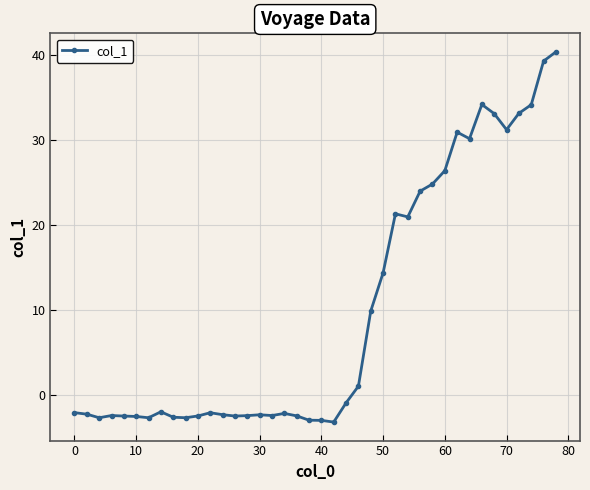

True or false: there are more than 2 points higher than both neighbors.

True